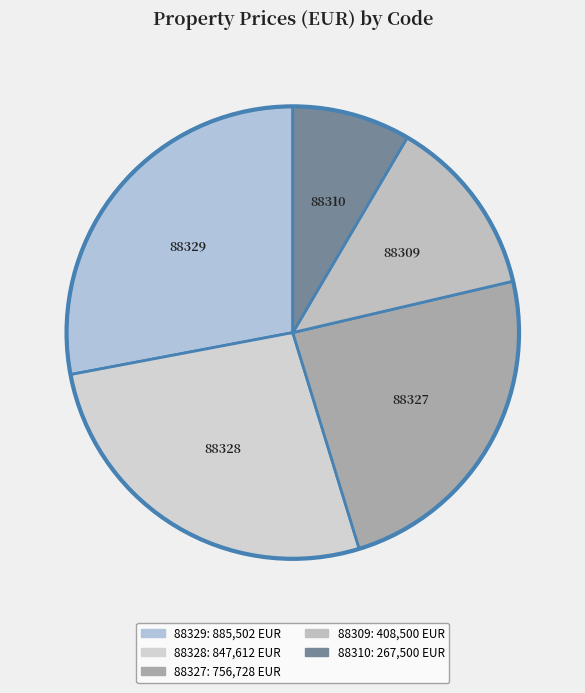

Is the sum of 88329 and 88328 greater than half?

Yes